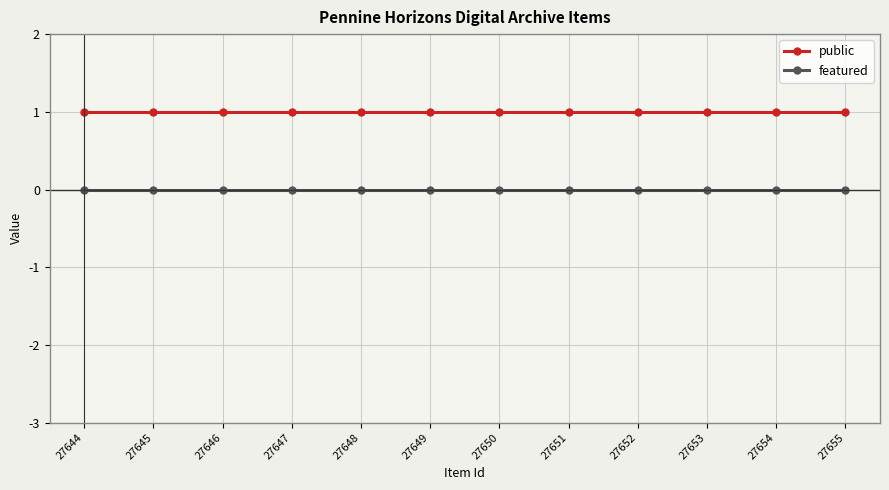

Does the chart have visible grid lines?

Yes